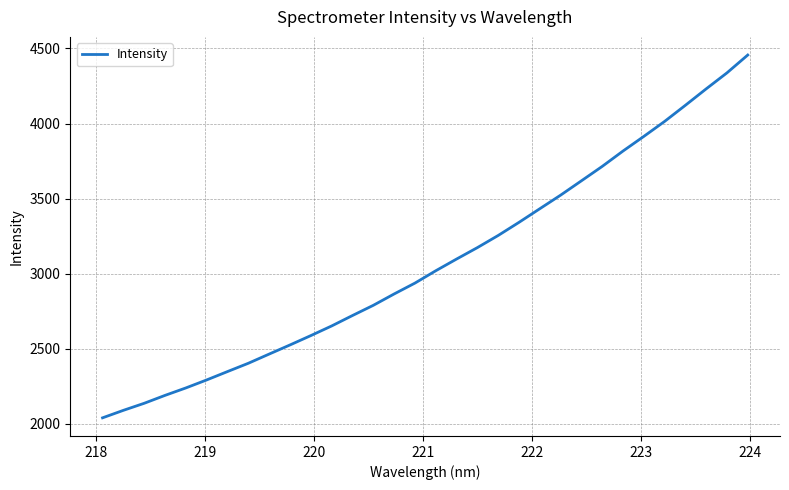

What is the greatest value displayed?

4455.9